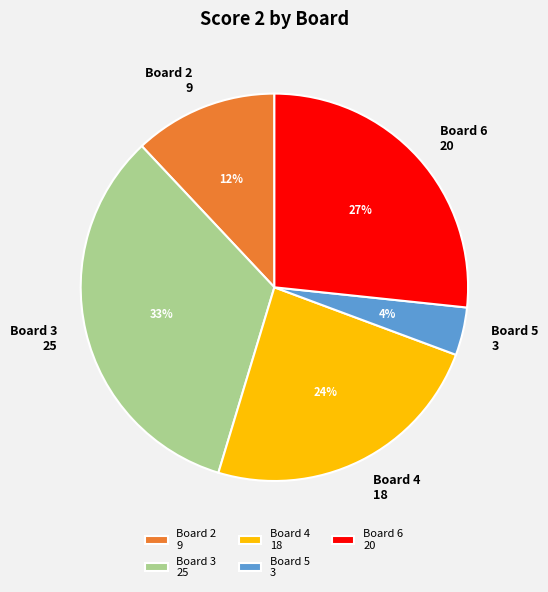

Which has a higher value, Board 4 18 or Board 6 20?

Board 6 20